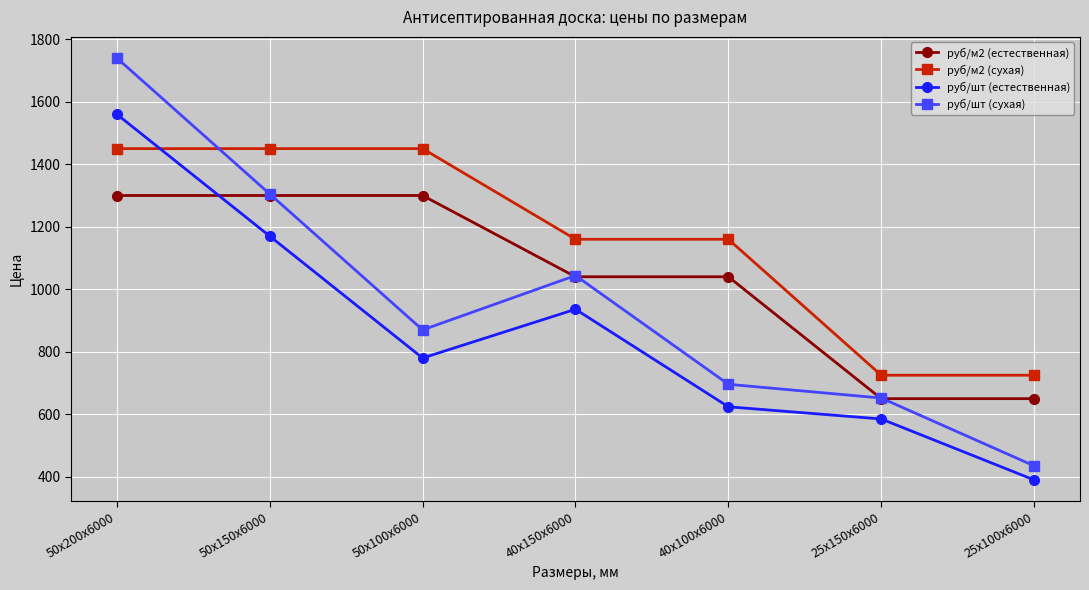

Which series changed the most between 25х150х6000 and 25х100х6000?

руб/шт (сухая)